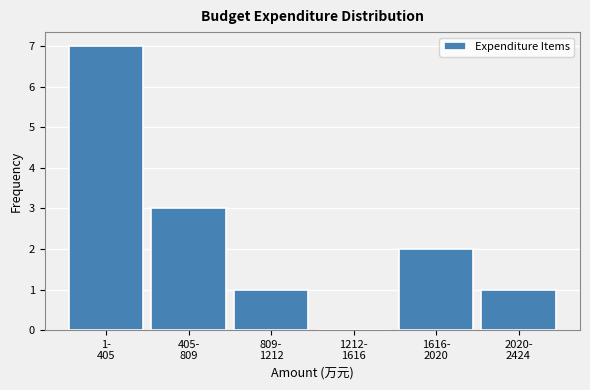

What is the maximum value shown in the chart?

7